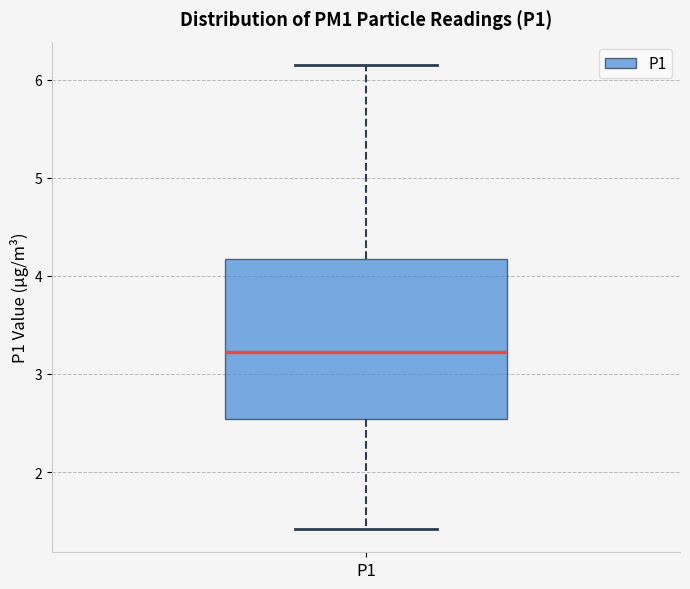

Transcribe this box plot: give where the median line is, the range the box spans, and where the two whiskers end, as read against the y-axis. The values are not printed on the chart, so give them approximately, as read against the axis.

median 3.2, box 2.5 to 4.2, whiskers 1.4 to 6.2